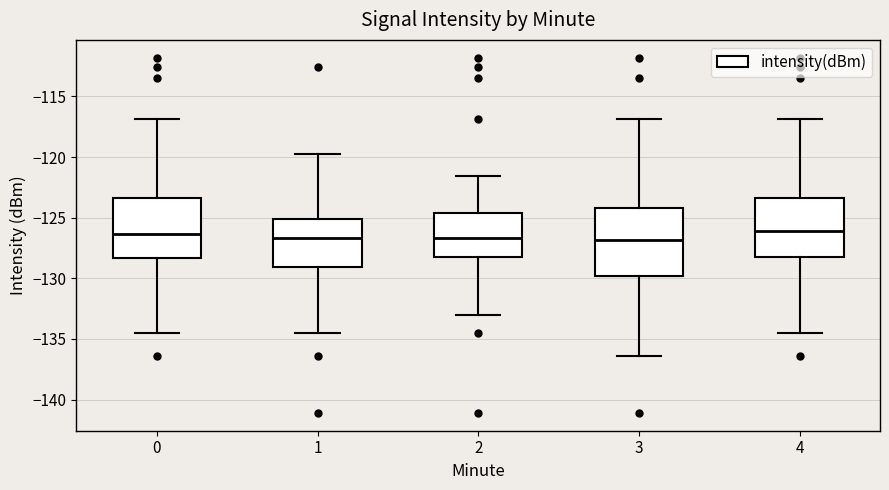

Comparing the boxes themselves (not the whiskers), which one is the tallest?

3